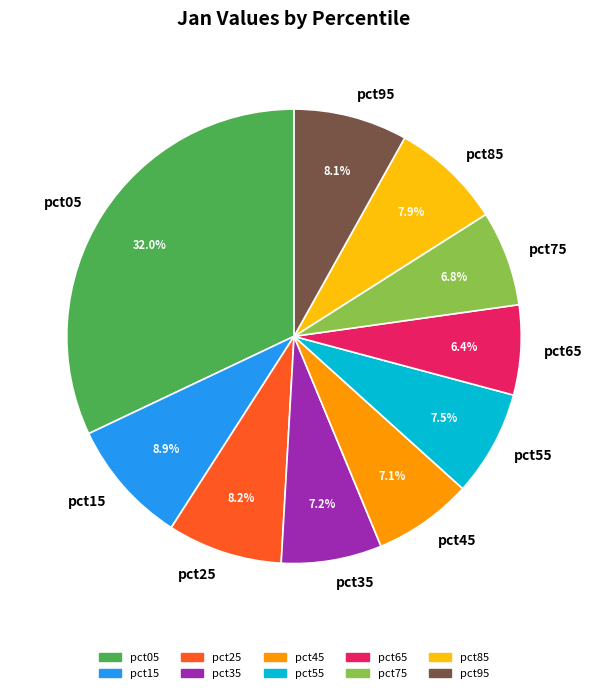

The pct55 slice represents 20% of the pie. True or false?

False